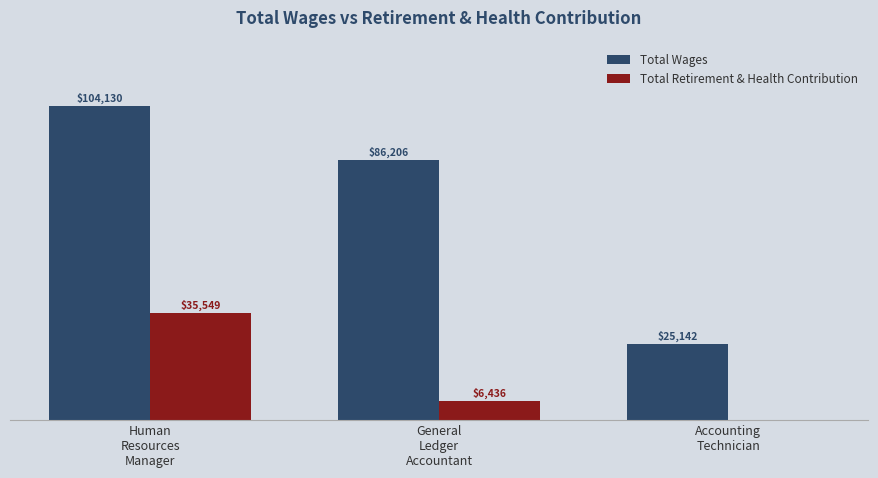

Which series has the largest total across all categories?

Total Wages